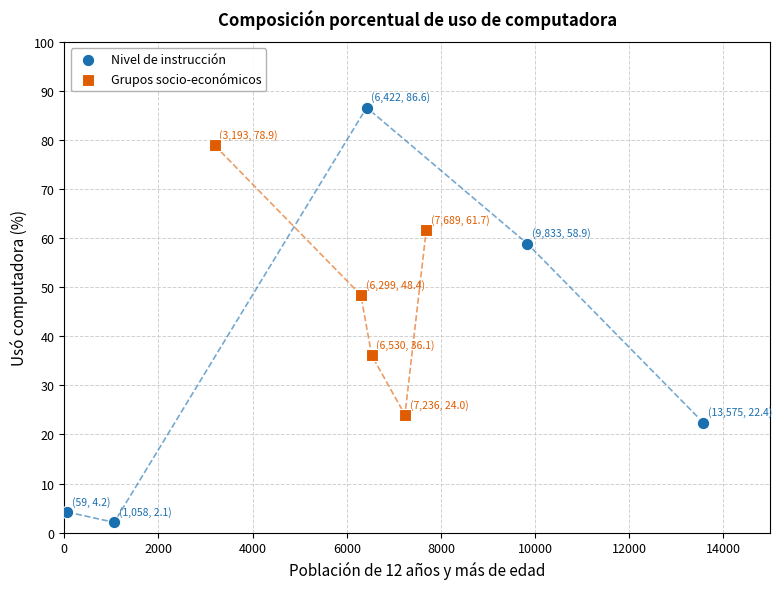

Which series reaches the minimum Y coordinate?

Nivel de instrucción